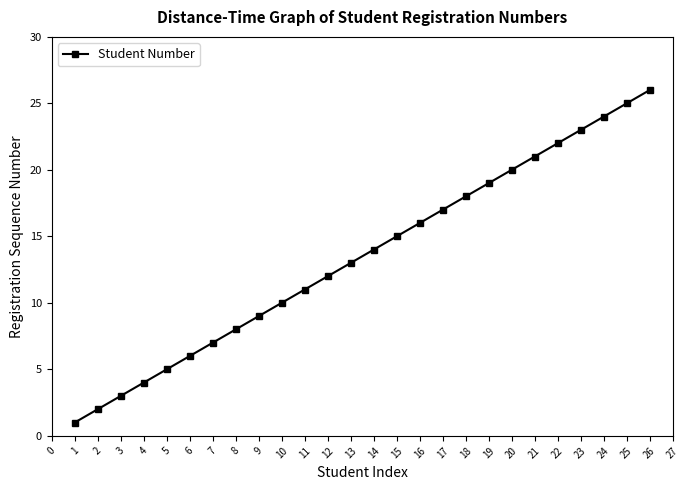

The chart shows a value of 10 at 24. True or false?

False